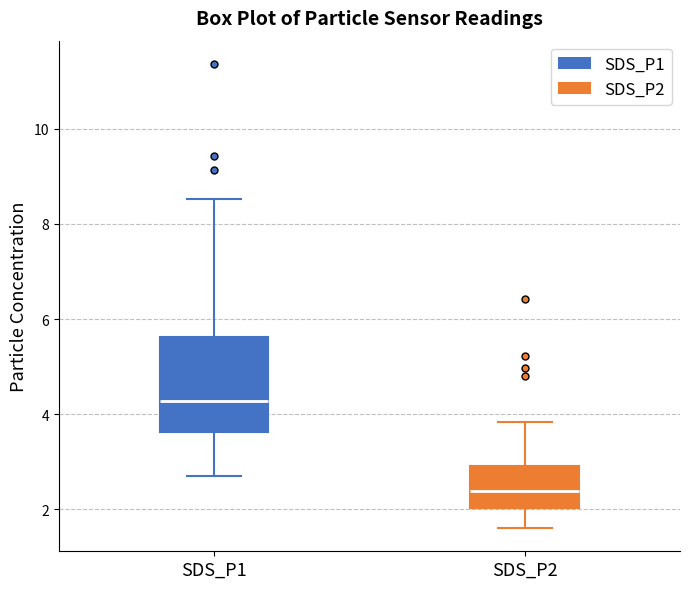

Reading left to right, transcribe this box plot: for each box, give where its median line is, the range the box spans, and where its two whiskers end, as read against the y-axis. The values are not printed on the chart, so give them approximately, as read against the axis.

SDS_P1: median 4.2, box 3.6 to 5.6, whiskers 2.8 to 8.6
SDS_P2: median 2.4, box 2.0 to 3.0, whiskers 1.6 to 3.8